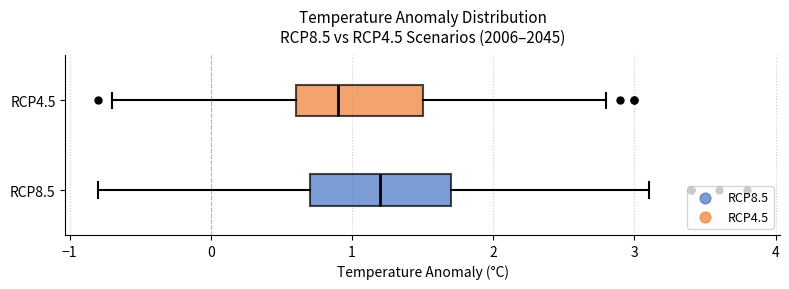

Reading bottom to top, transcribe this box plot: for each box, give where its median line is, the range the box spans, and where its two whiskers end, as read against the x-axis. The values are not printed on the chart, so give them approximately, as read against the axis.

RCP8.5: median 1.2, box 0.7 to 1.7, whiskers -0.8 to 3.1
RCP4.5: median 0.9, box 0.6 to 1.5, whiskers -0.7 to 2.8